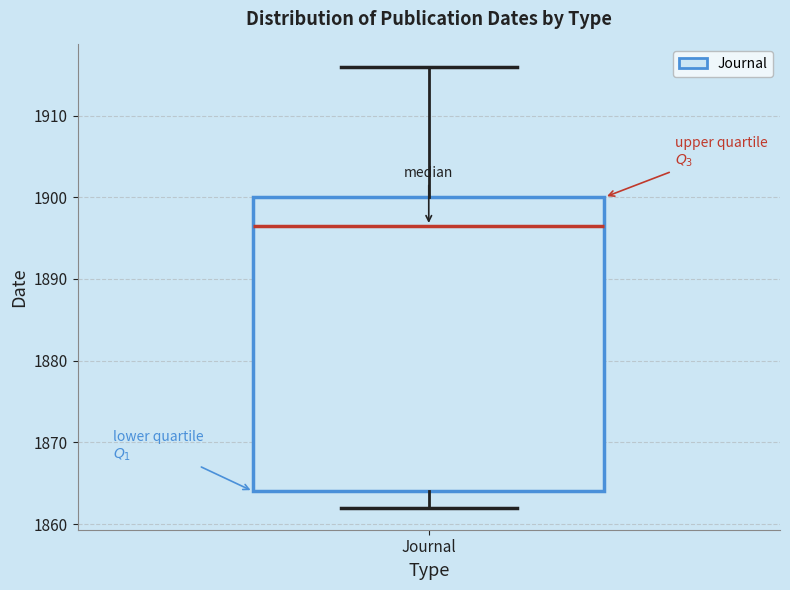

Read this box plot against the y-axis: the position of the median line, the range covered by the box, and the ends of both whiskers. The values are not printed on the chart, so give them approximately, as read against the axis.

median 1897, box 1864 to 1900, whiskers 1862 to 1916